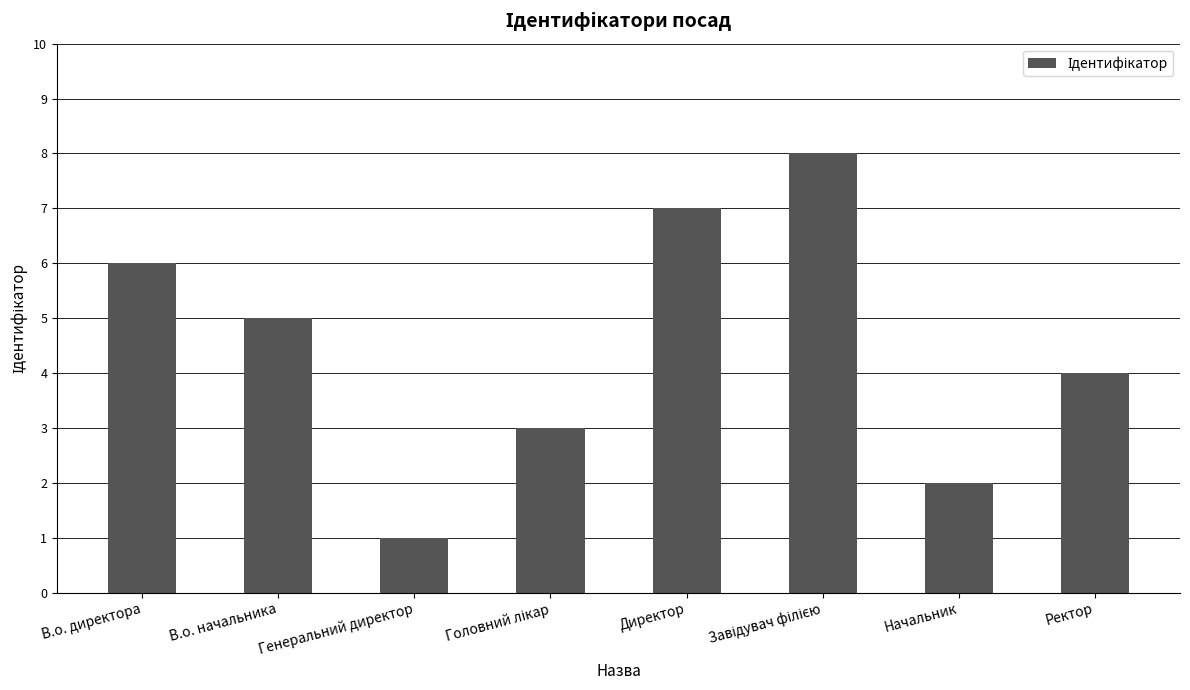

How many data points are less than 5?

4